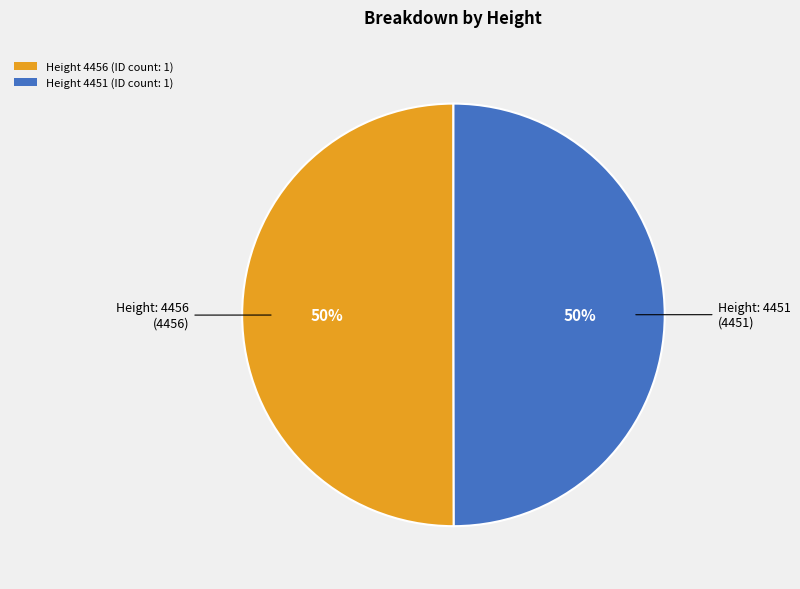

Approximately how many times larger is the value at Height 4451 (ID count: 1) compared to Height 4456 (ID count: 1)?

1.0